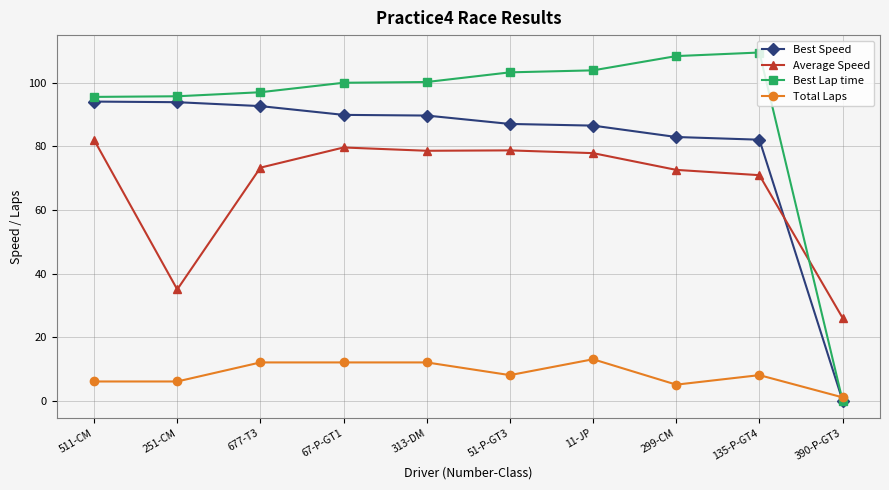

True or false: Total Laps and Average Speed intersect in this chart.

False